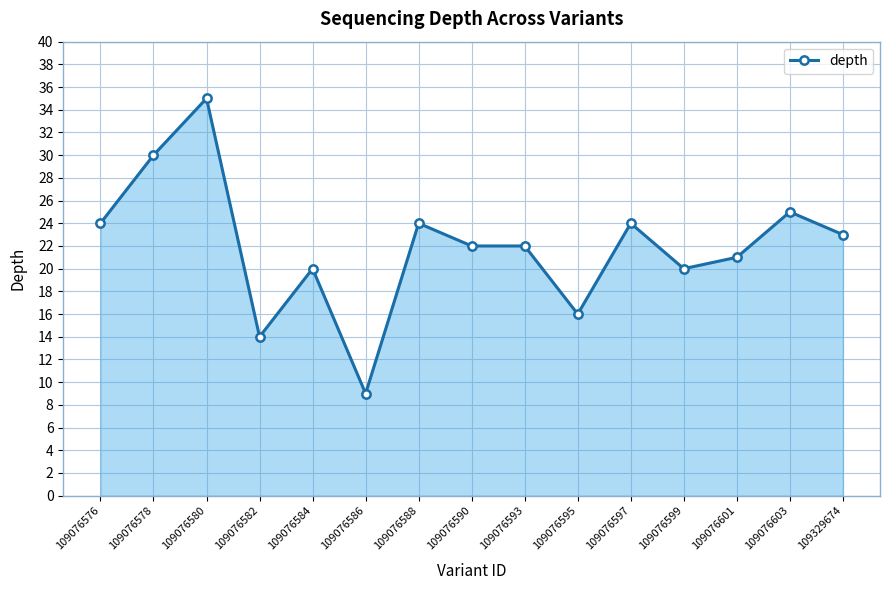

Reading right to left, what are all the values shown in this chart?

23	25	21	20	24	16	22	22	24	9	20	14	35	30	24